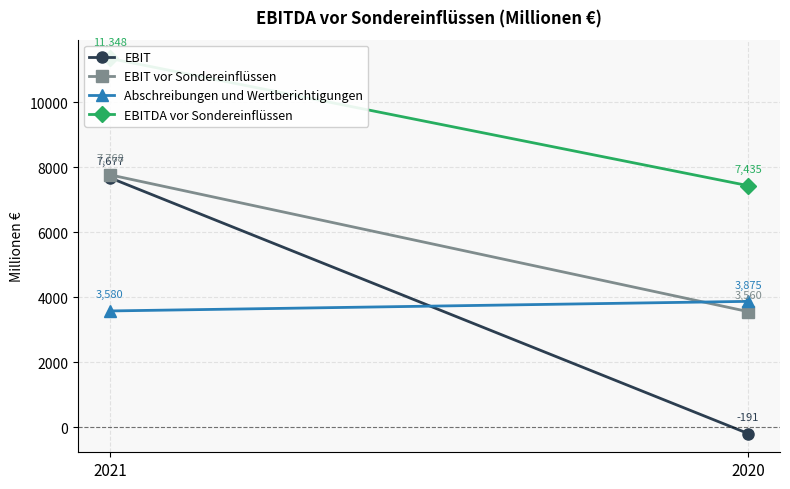

The EBIT series shows 2449 at 2021. True or false?

False